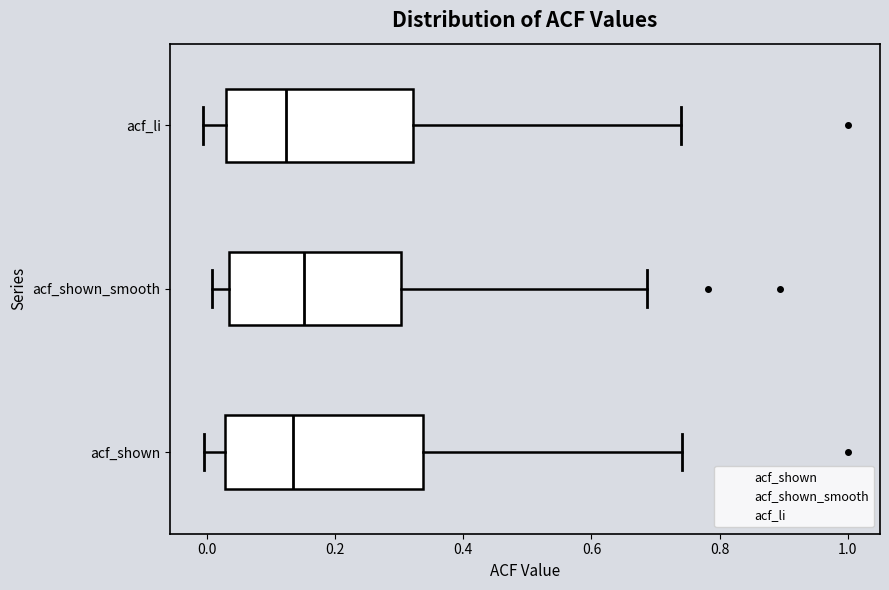

Where does the right whisker of the box for acf_li end on the x-axis? The values are not printed on the chart, so give them approximately, as read against the axis.

0.74